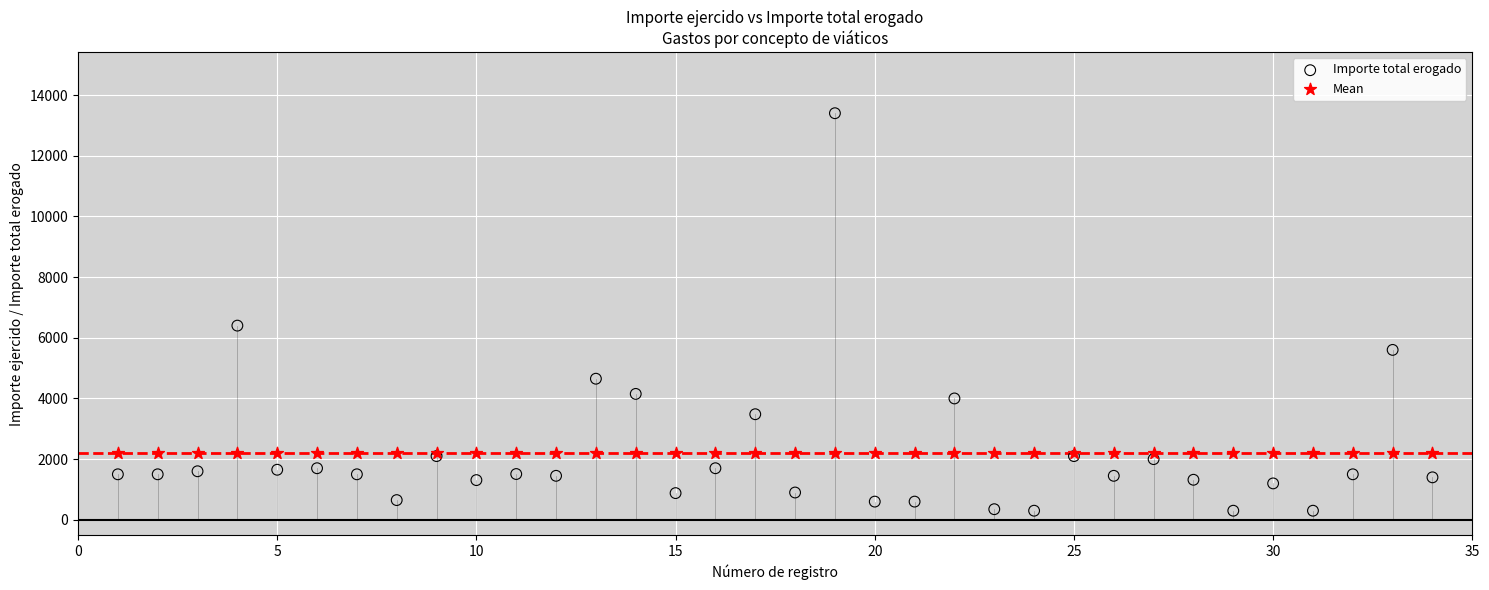

In the Importe total erogado series, what Y value is closest to 6850?

6400.0